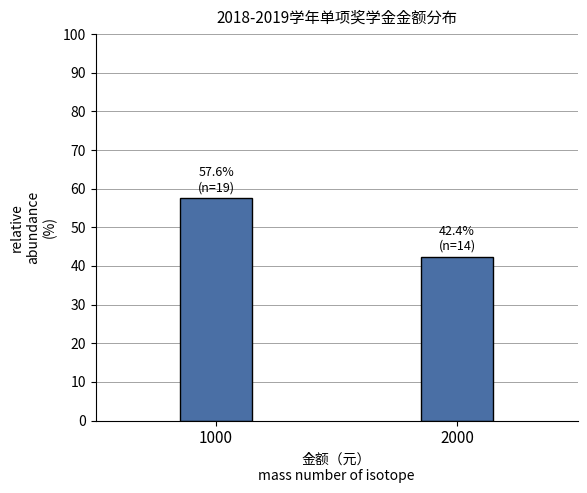

Reading left to right, extract all data points from this chart.

1000=57.6	2000=42.4